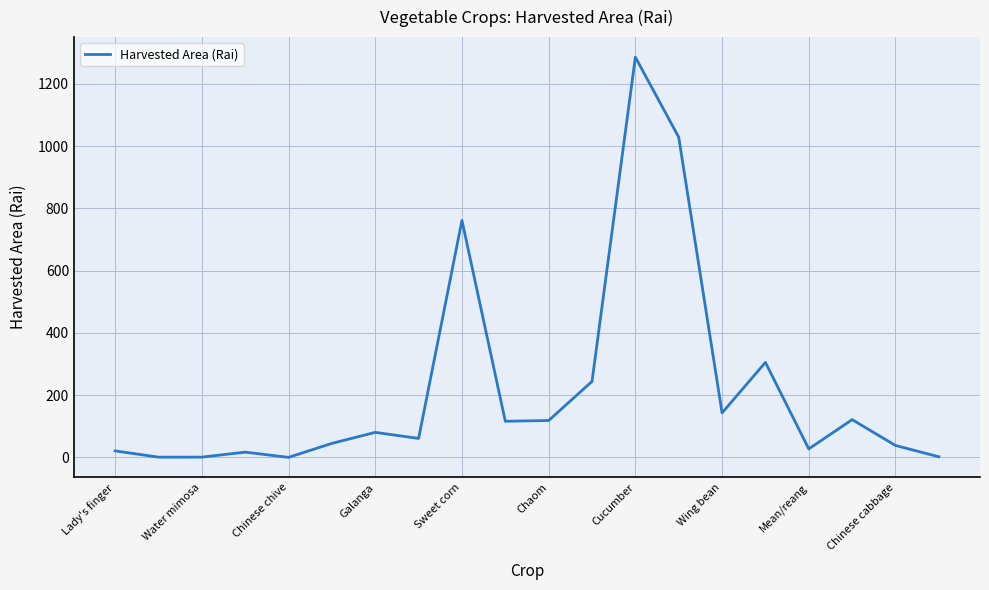

What is the maximum value shown in the chart?

1286.0